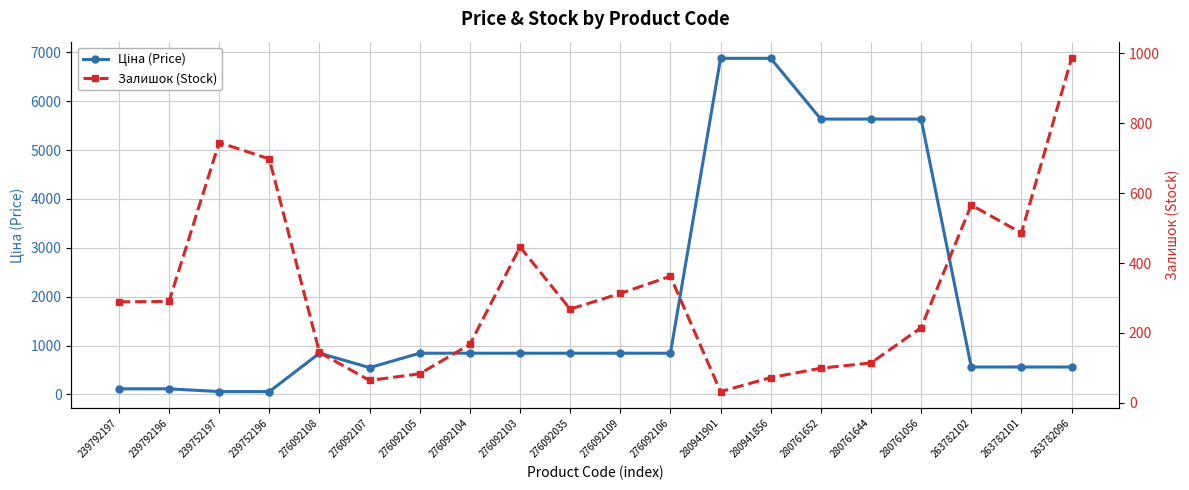

True or false: Залишок (Stock) has a value of 32.0 at 280941901.

True